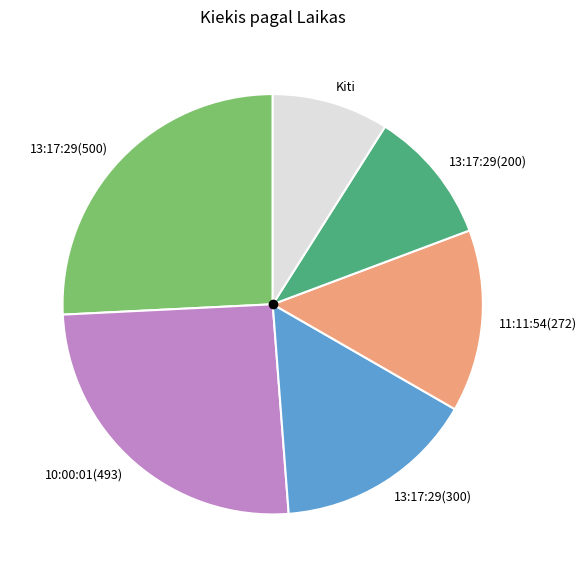

Approximately how many times larger is the value at 13:17:29(300) compared to 13:17:29(500)?

0.6